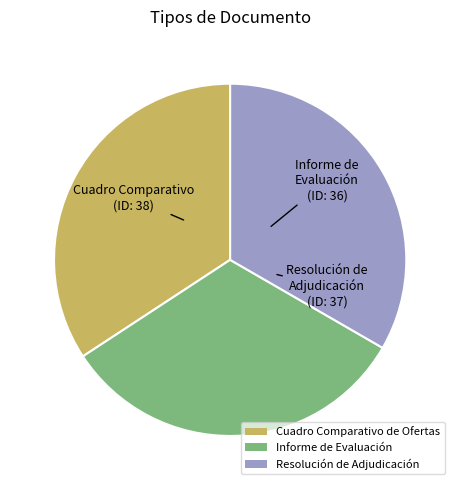

True or false: Resolución de Adjudicación accounts for 19% of the total.

False